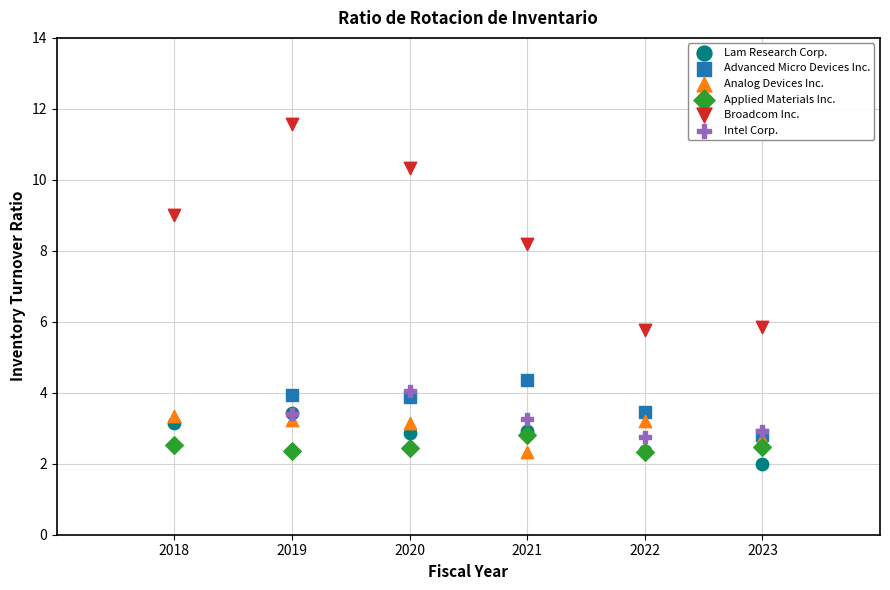

Which series contains the lowest Y value?

Lam Research Corp.